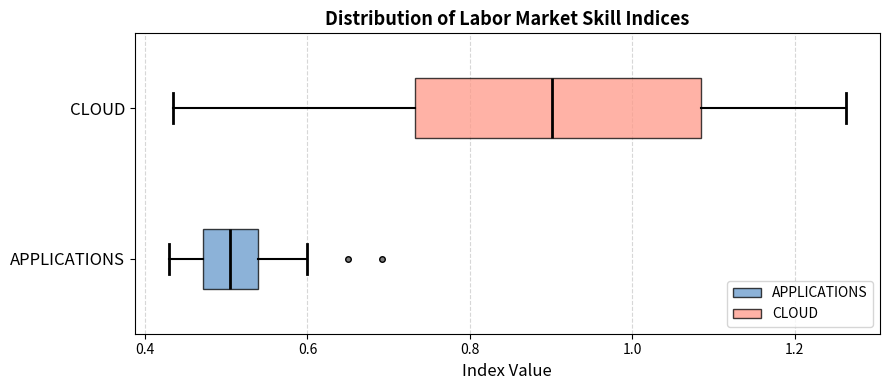

Reading bottom to top, transcribe this box plot: for each box, give where its median line is, the range the box spans, and where its two whiskers end, as read against the x-axis. The values are not printed on the chart, so give them approximately, as read against the axis.

APPLICATIONS: median 0.50, box 0.48 to 0.54, whiskers 0.42 to 0.60
CLOUD: median 0.90, box 0.74 to 1.08, whiskers 0.44 to 1.26